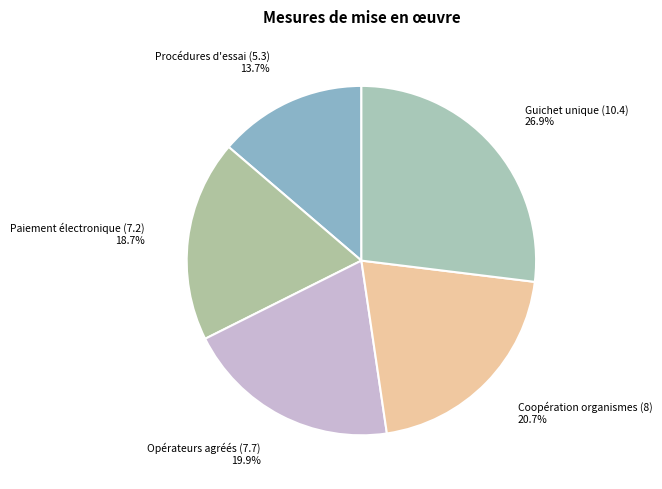

How many slices are in this pie chart?

5